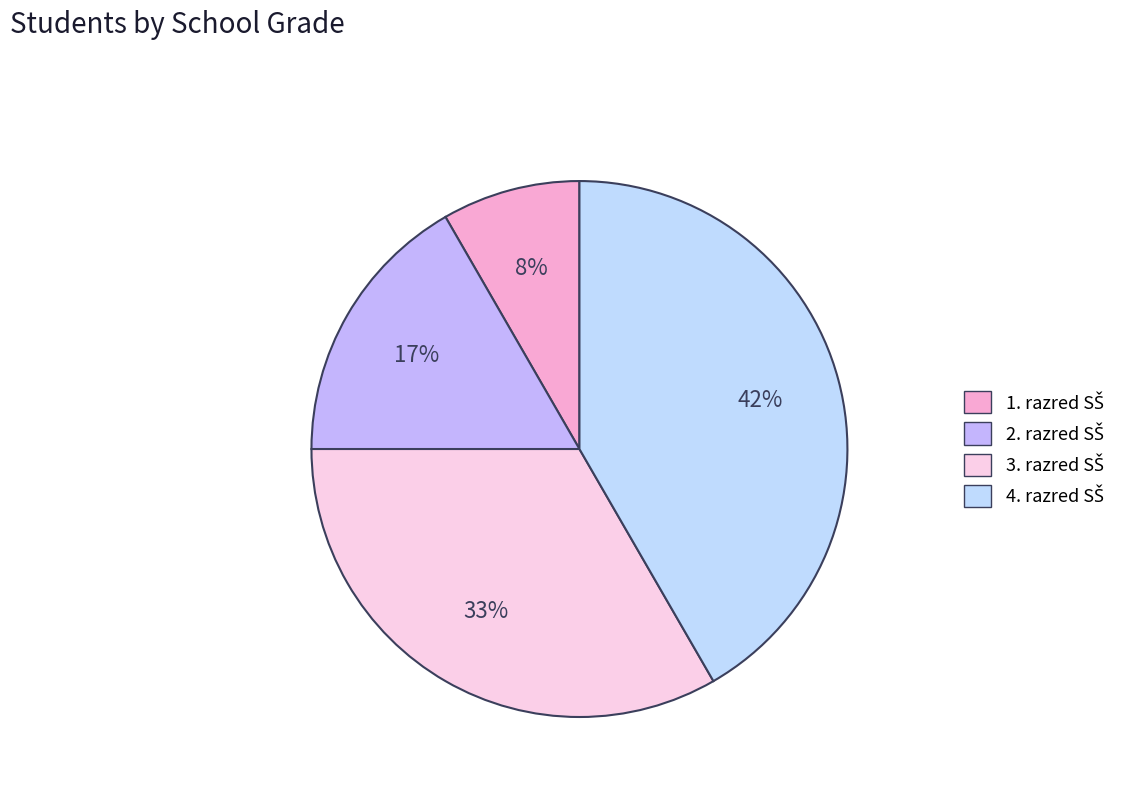

Count the number of slices in the pie.

4